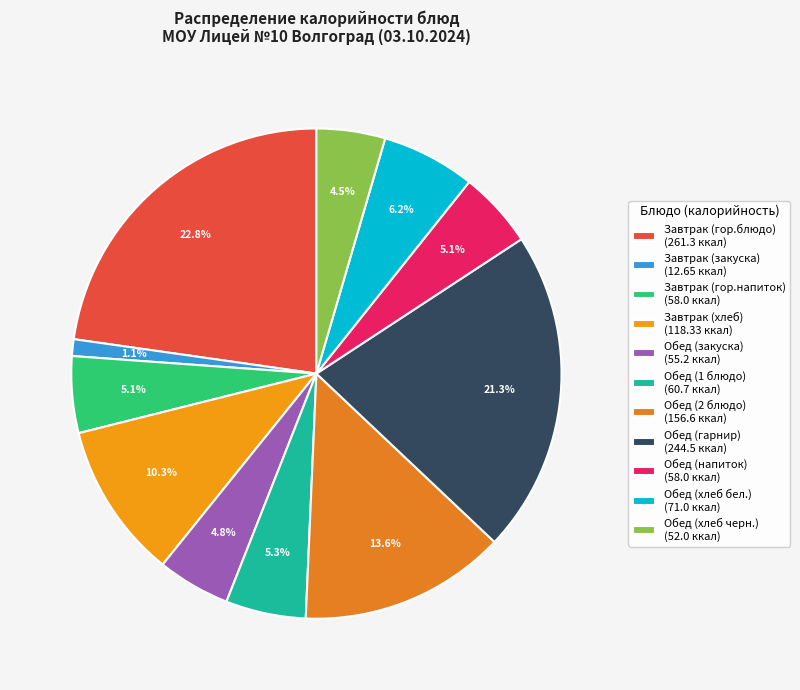

Is it true that Завтрак (закуска) is 1% of the pie?

True